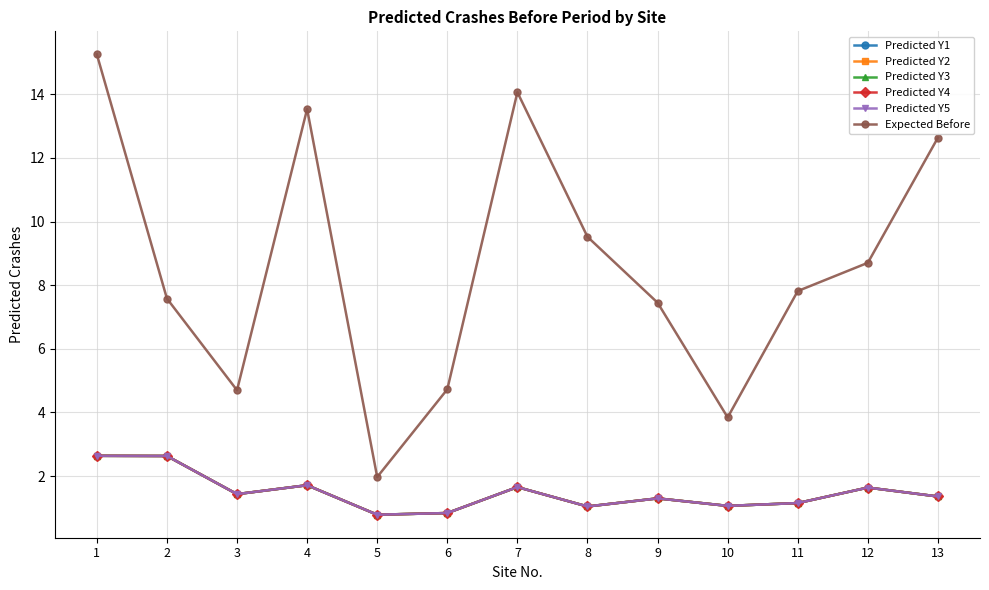

Between 4 and 5, which series saw the biggest shift?

Expected Before